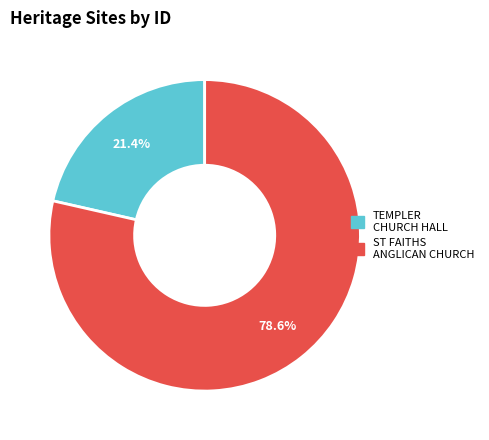

Which slice is the smallest?

TEMPLER CHURCH HALL